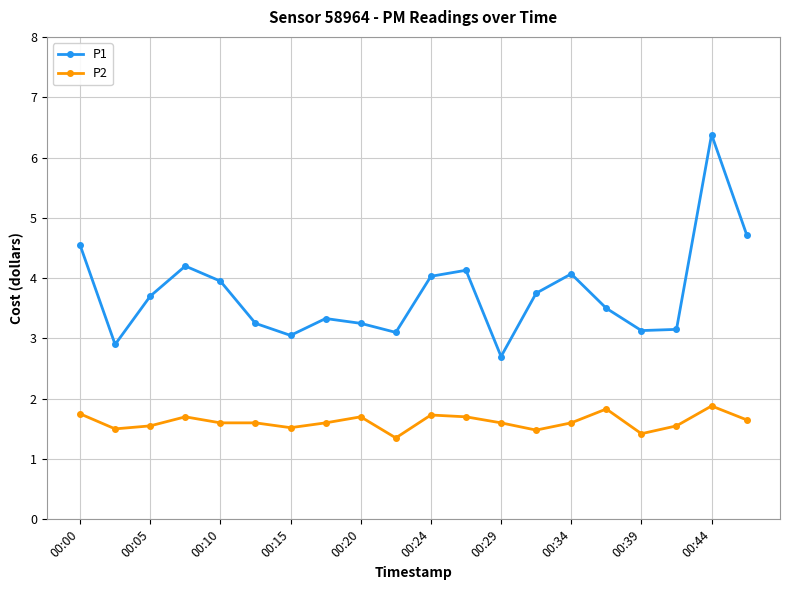

What is the minimum value for P2?

1.4